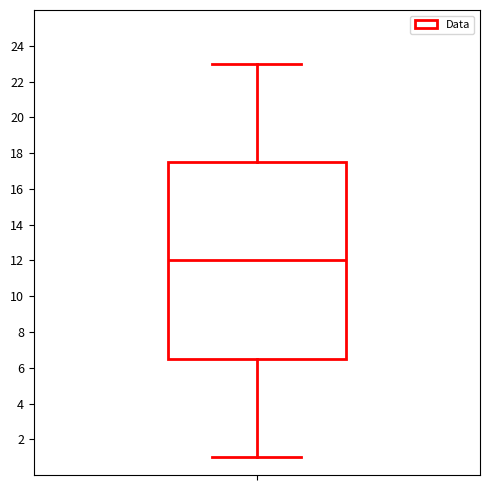

Where does the lower whisker of the box end on the y-axis? The values are not printed on the chart, so give them approximately, as read against the axis.

1.0